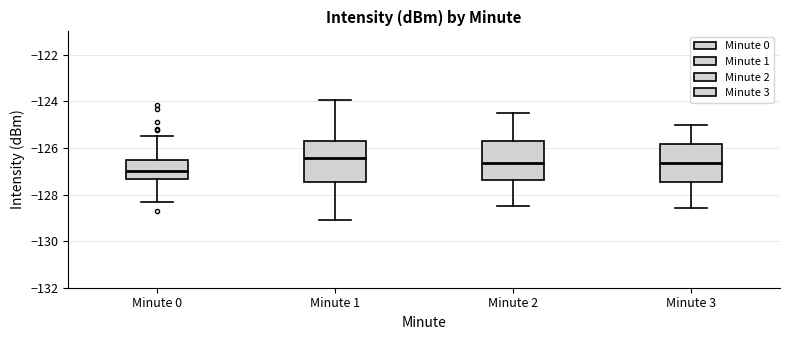

Reading left to right, read every box against the y-axis: the position of its median line, the range the box covers, and the ends of its whiskers. The values are not printed on the chart, so give them approximately, as read against the axis.

Minute 0: median -127.0, box -127.4 to -126.6, whiskers -128.4 to -125.4
Minute 1: median -126.4, box -127.4 to -125.8, whiskers -129.0 to -124.0
Minute 2: median -126.6, box -127.4 to -125.8, whiskers -128.4 to -124.4
Minute 3: median -126.6, box -127.4 to -125.8, whiskers -128.6 to -125.0